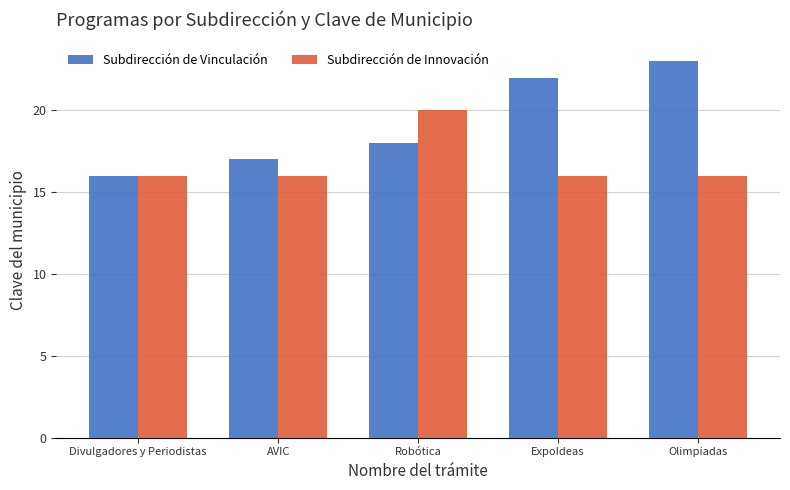

Does the chart contain any negative values?

No